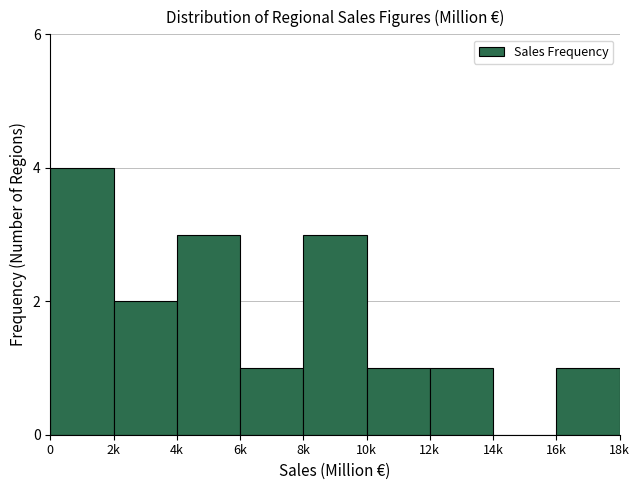

Reading right to left, what are all the values shown in this chart?

16k=1	14k=0	12k=1	10k=1	8k=3	6k=1	4k=3	2k=2	0=4